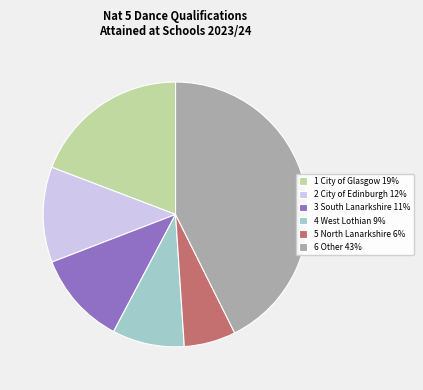

What is the largest slice in the pie chart?

6 Other 43%